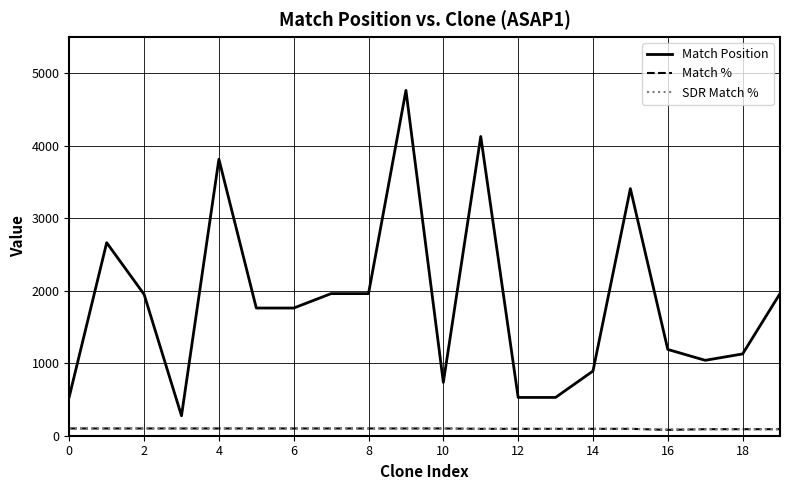

What is the minimum value for Match Position?

275